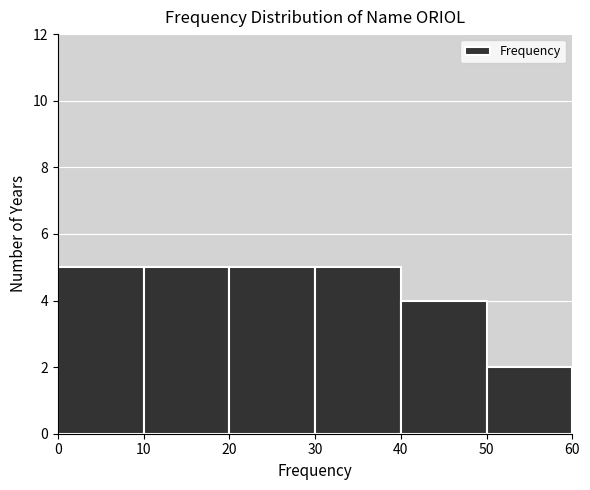

What is the height of the bar covering 50 to 60 on the x-axis? The values are not printed on the chart, so give them approximately, as read against the axis.

2